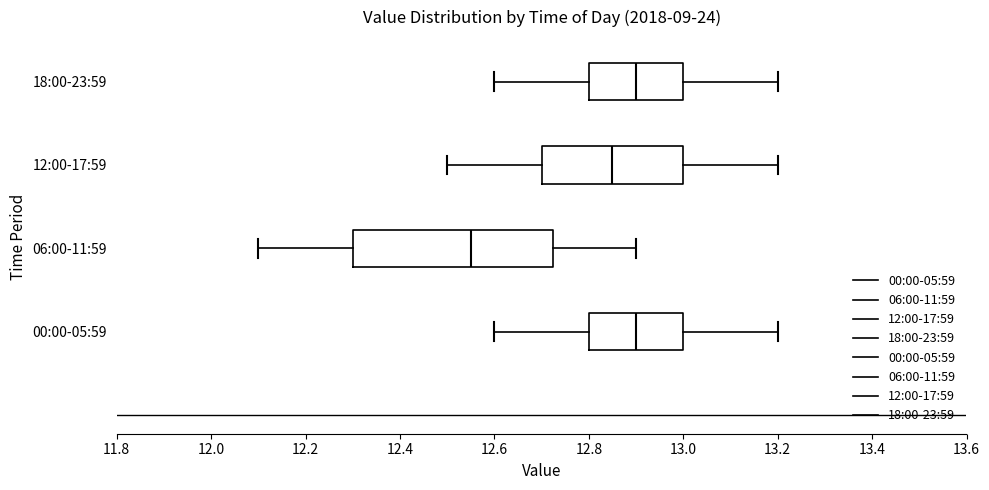

Comparing the boxes themselves (not the whiskers), which one is the widest?

06:00-11:59